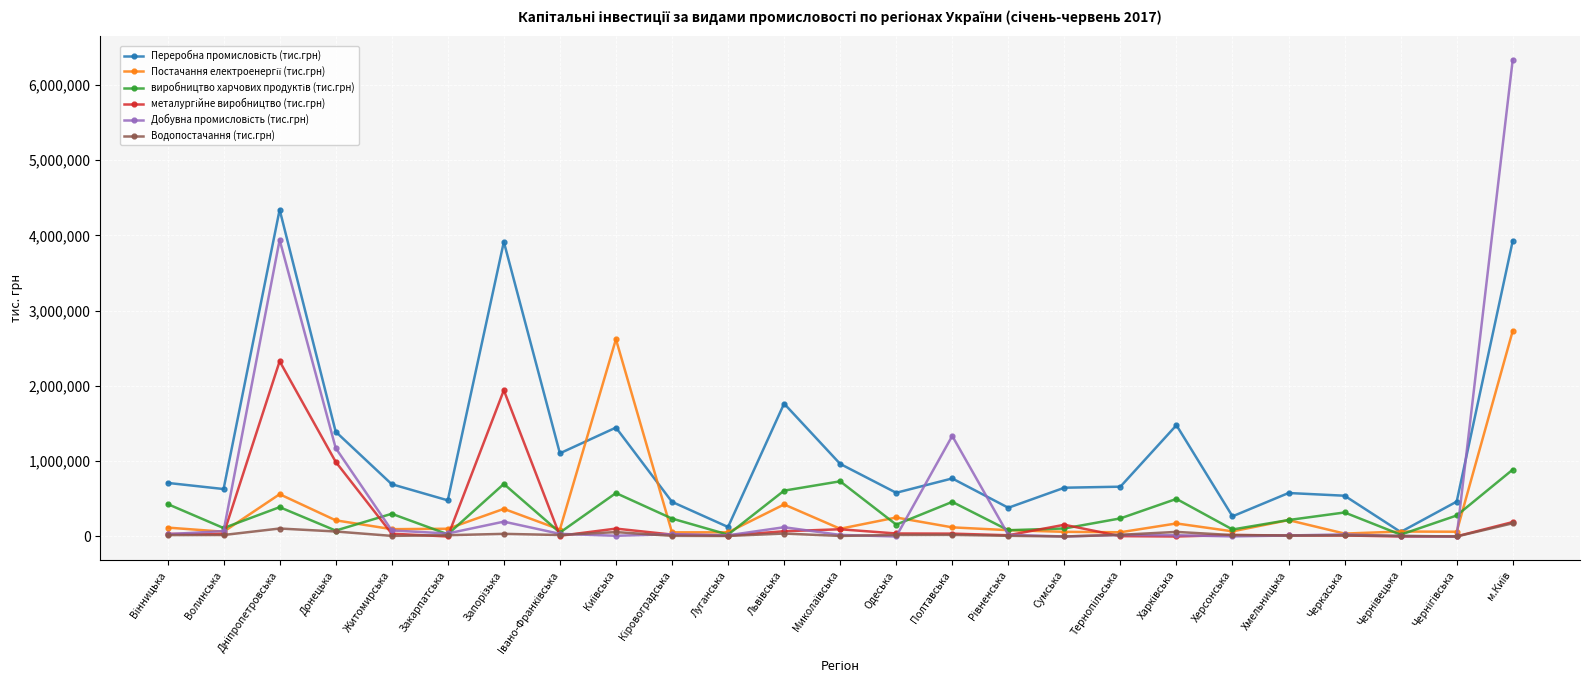

What is the label of the 20th point from the left?

Херсонська